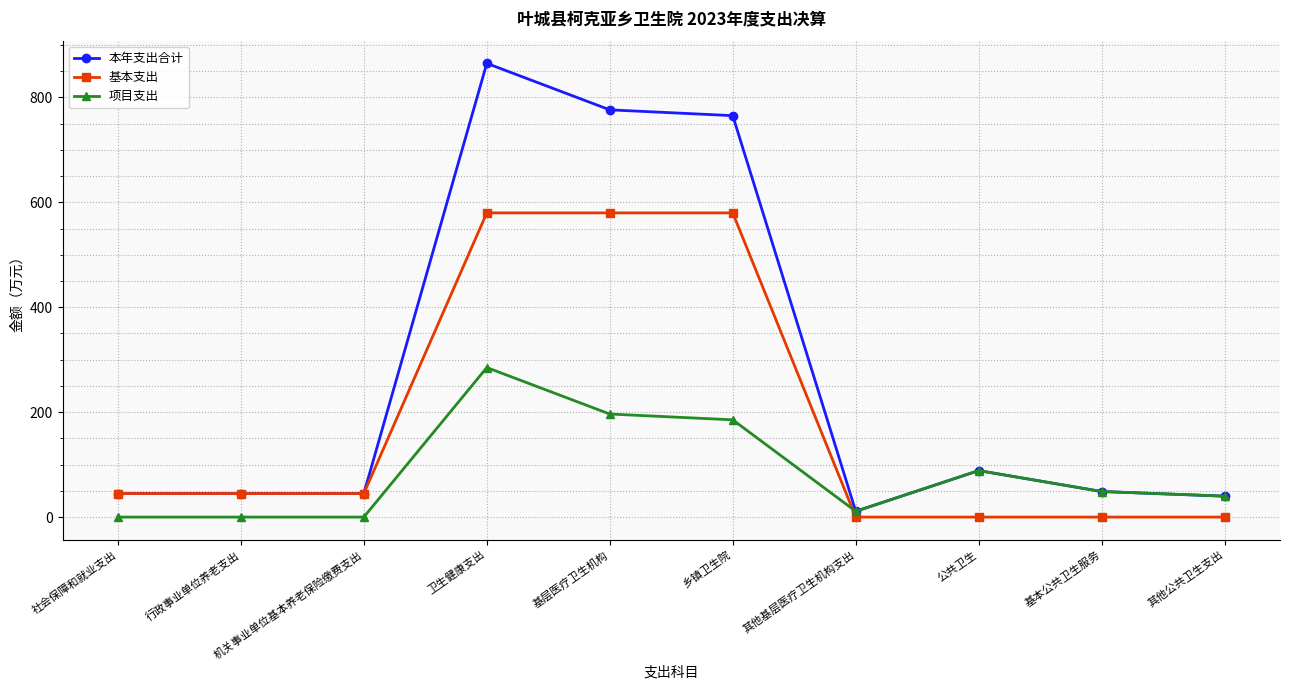

What is the sum of all 项目支出 values?

855.0